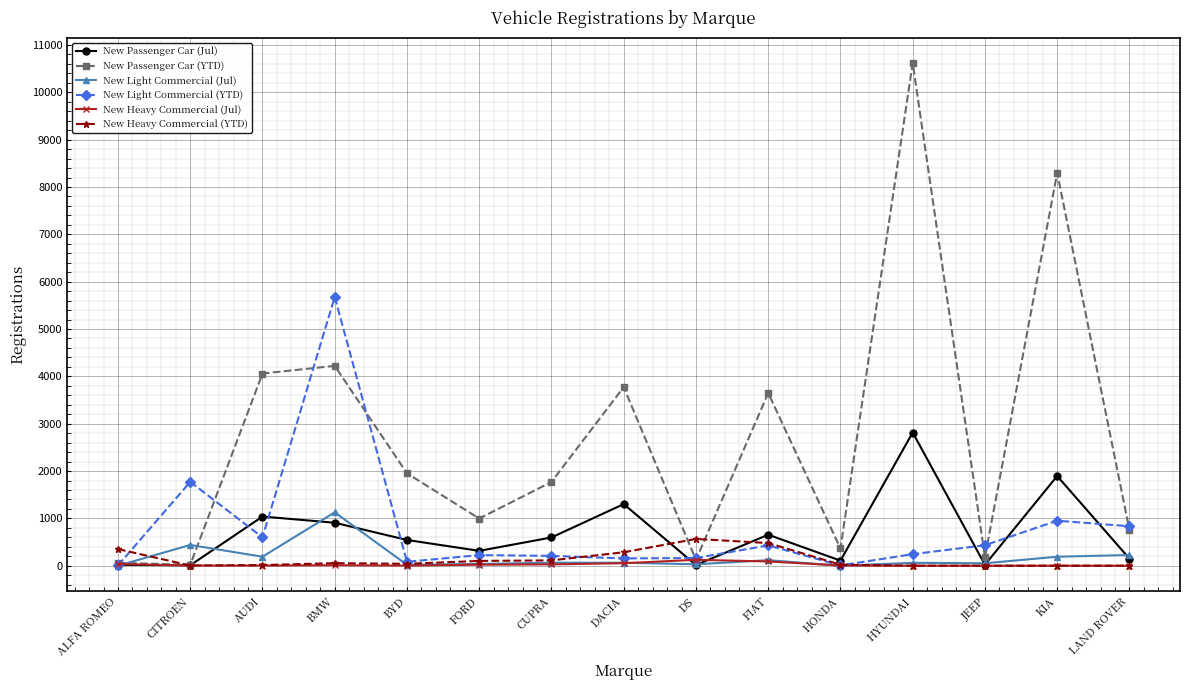

Which label corresponds to the largest value in the chart?

HYUNDAI